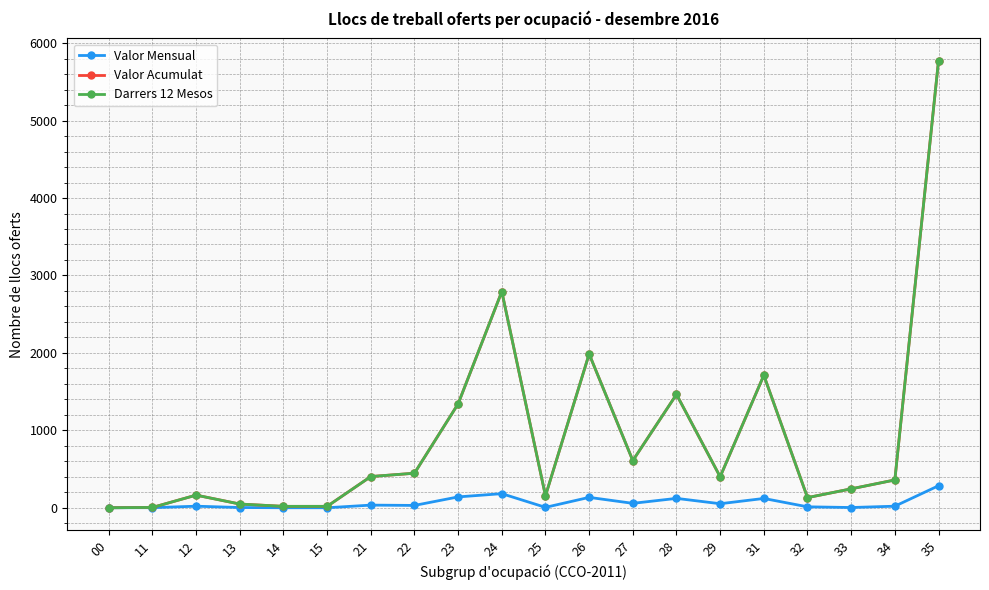

Reading left to right, extract all data points from this chart.

Valor Mensual: 00=0	11=1	12=20	13=3	14=0	15=0	21=34	22=30	23=140	24=182	25=5	26=134	27=57	28=121	29=52	31=120	32=12	33=3	34=20	35=284
Valor Acumulat: 00=0	11=4	12=163	13=48	14=18	15=18	21=403	22=446	23=1342	24=2792	25=154	26=1986	27=609	28=1464	29=400	31=1711	32=131	33=244	34=359	35=5773
Darrers 12 Mesos: 00=0	11=4	12=163	13=48	14=18	15=18	21=403	22=446	23=1342	24=2792	25=154	26=1986	27=609	28=1464	29=400	31=1711	32=131	33=244	34=359	35=5773